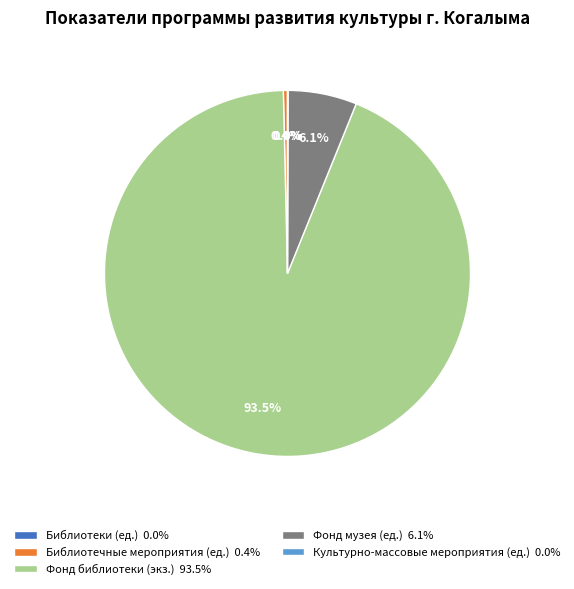

Is there a majority slice in this chart?

Yes